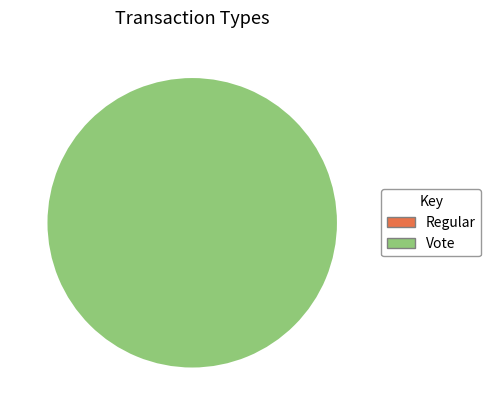

How many segments does this pie chart have?

2